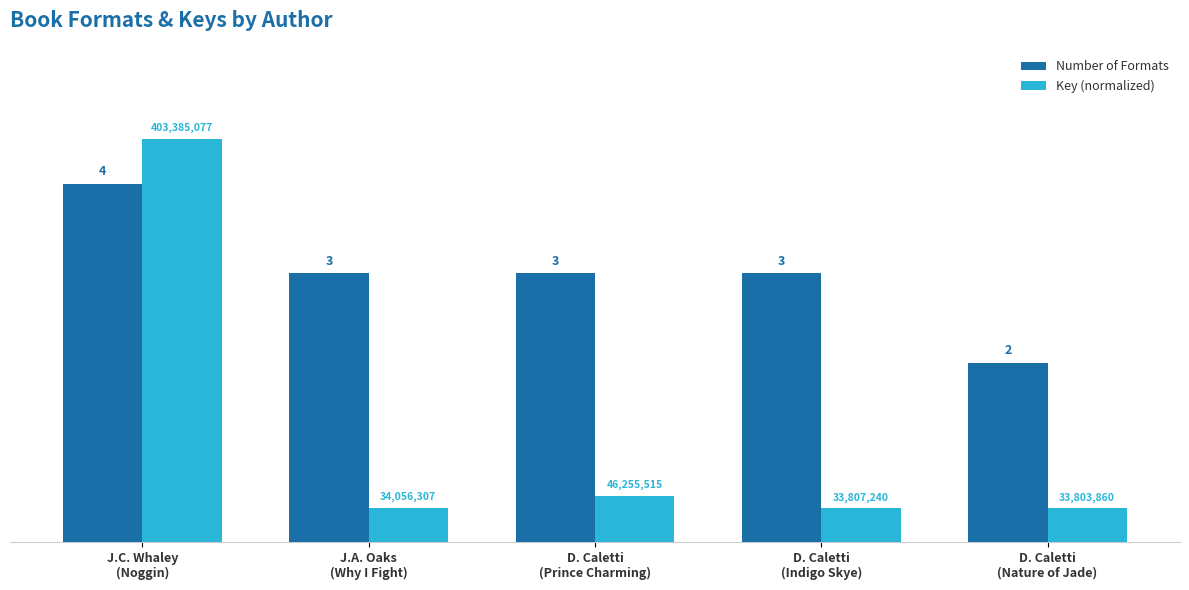

What is the sum of all Number of Formats values?

15.0